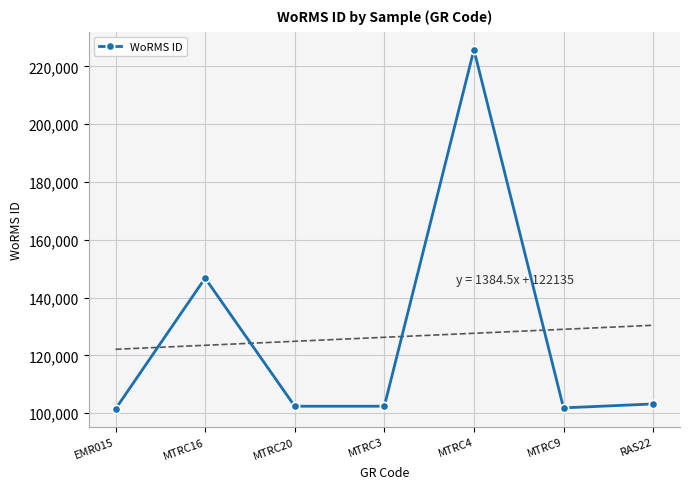

Where is the first local maximum?

MTRC16